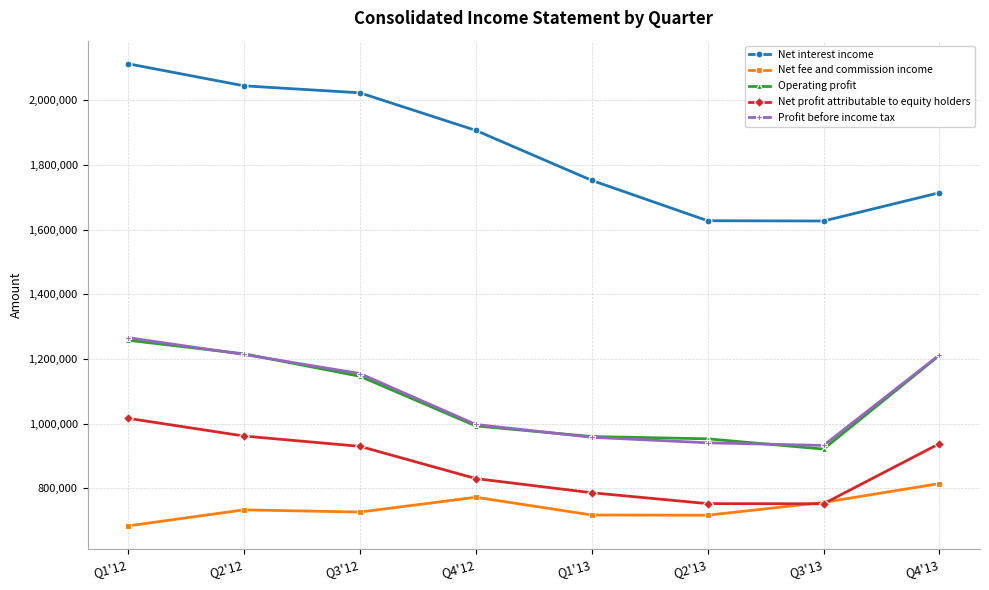

Count the number of categories in the chart.

8